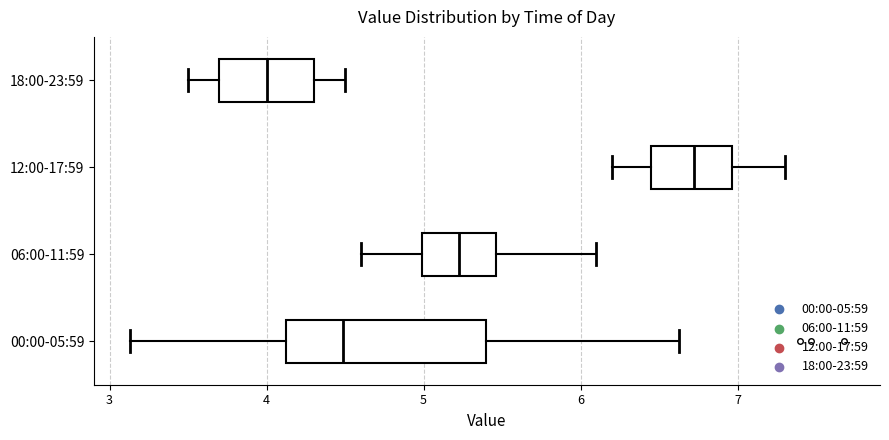

Where is the right edge of the box for 00:00-05:59 on the x-axis? The values are not printed on the chart, so give them approximately, as read against the axis.

5.4